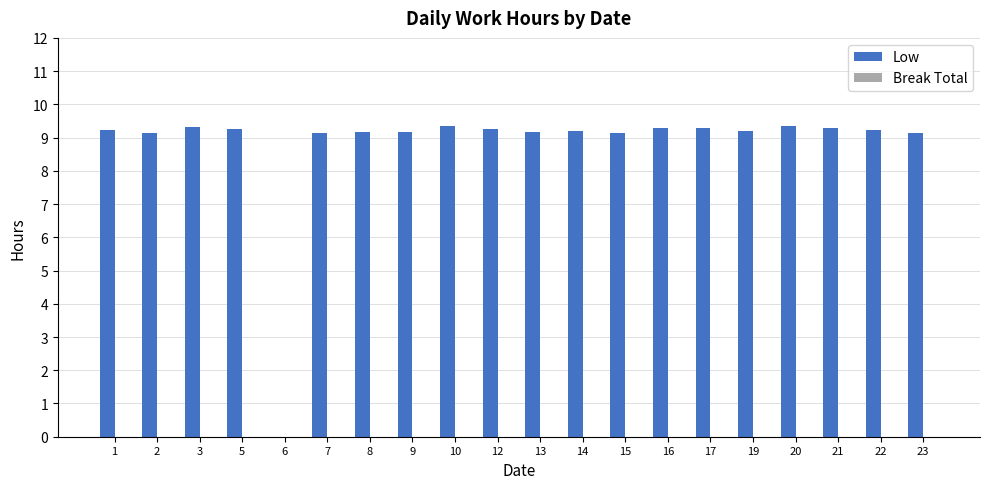

Are the bars horizontal?

No